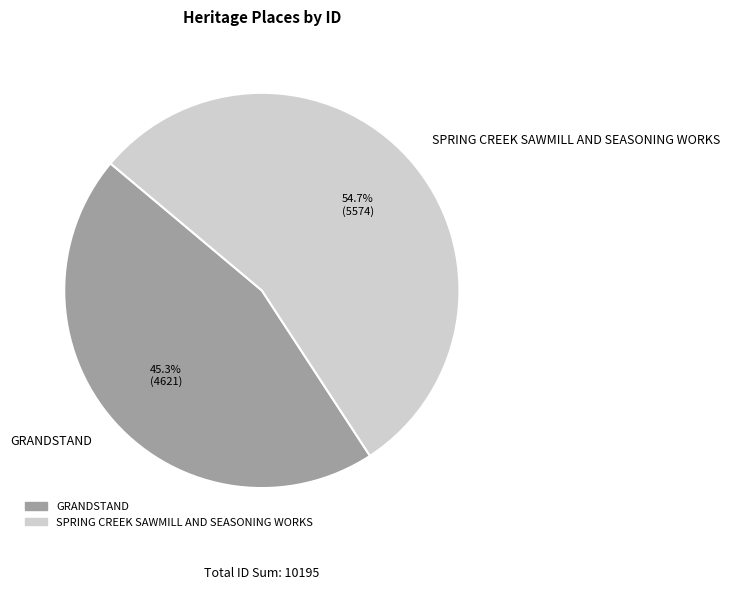

Which category has the biggest portion of the pie?

SPRING CREEK SAWMILL AND SEASONING WORKS